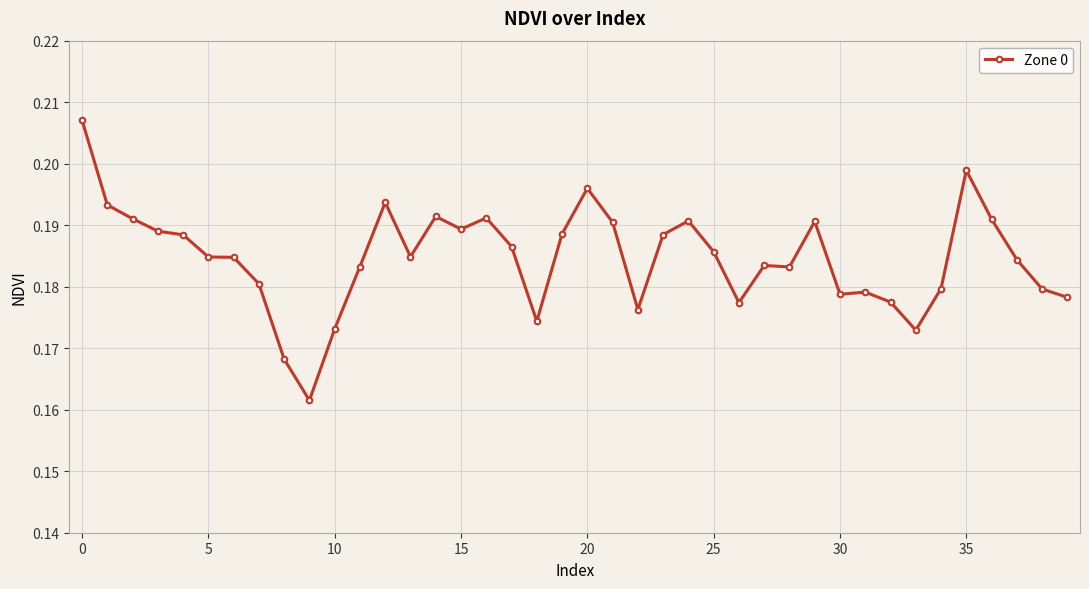

True or false: there are more than 0 points higher than both neighbors.

True